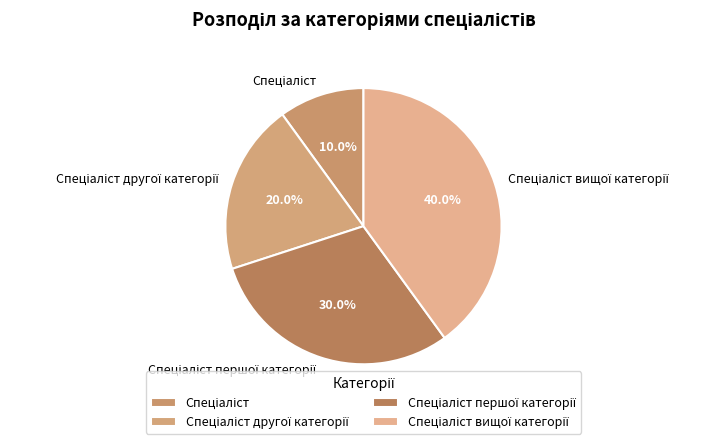

Does any single category account for the majority?

No